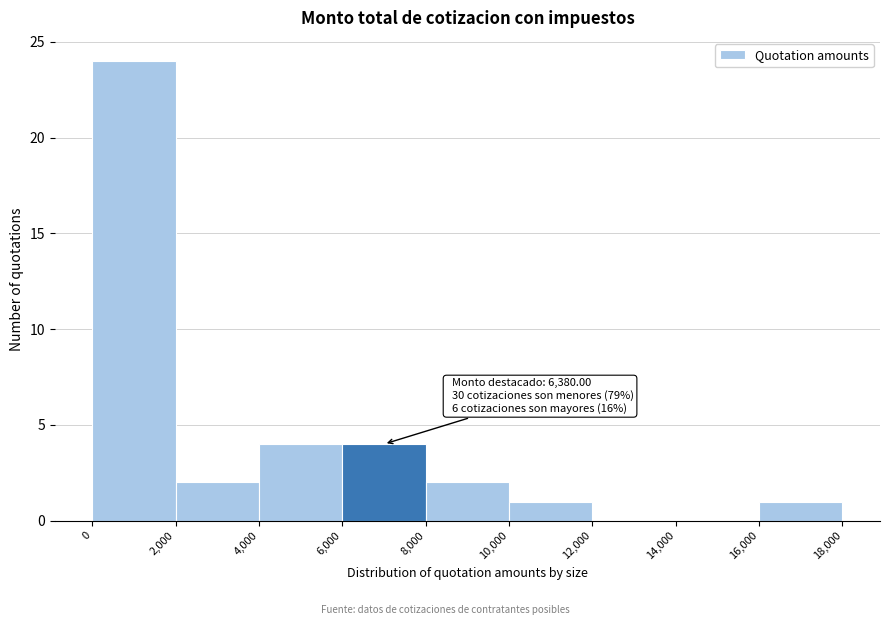

Which range on the x-axis has the tallest bar?

0 to 2,000